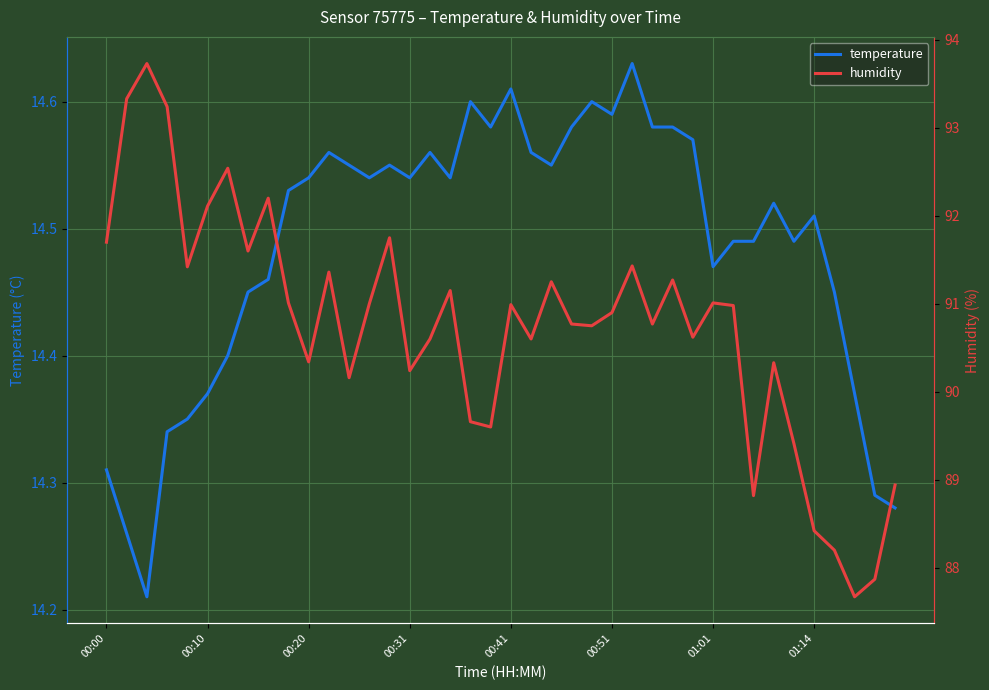

Does the chart display data point markers on the line(s)?

No